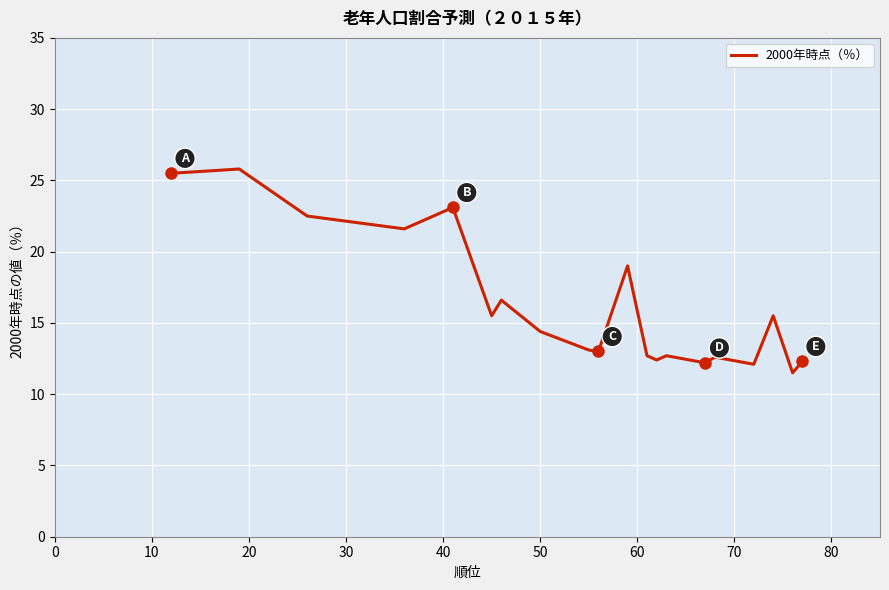

What is the difference between the maximum and minimum values?

14.3